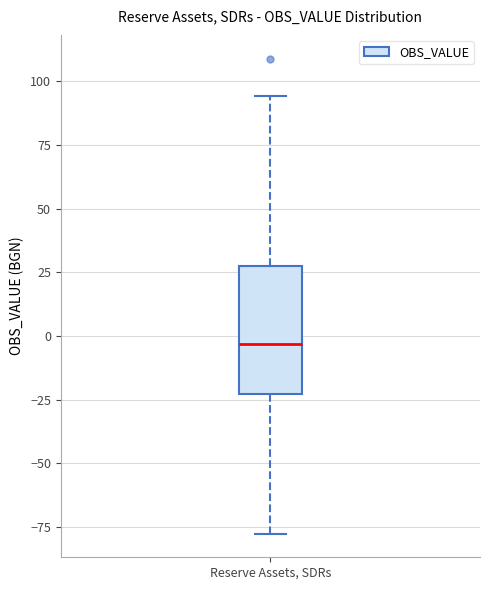

Read this box plot against the y-axis: the position of the median line, the range covered by the box, and the ends of both whiskers. The values are not printed on the chart, so give them approximately, as read against the axis.

median -5, box -25 to 30, whiskers -80 to 95